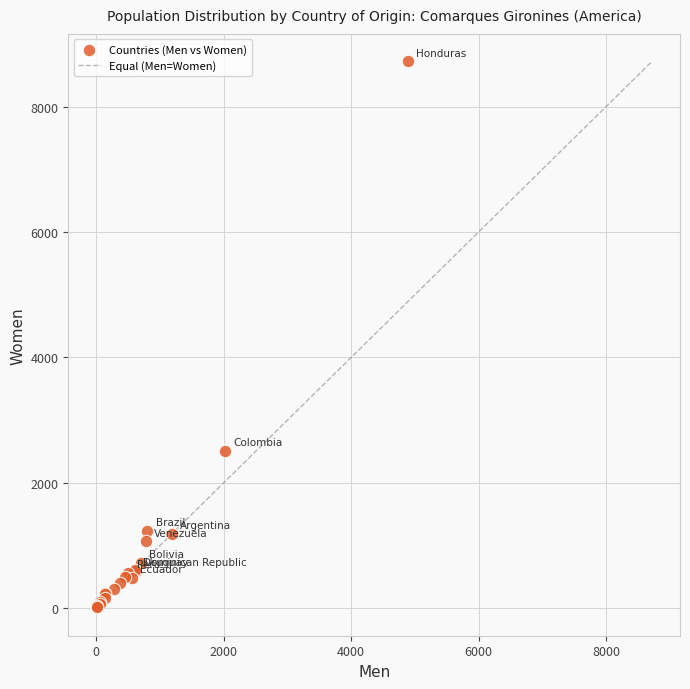

What Y value in the scatter plot is closest to 4372?

2513